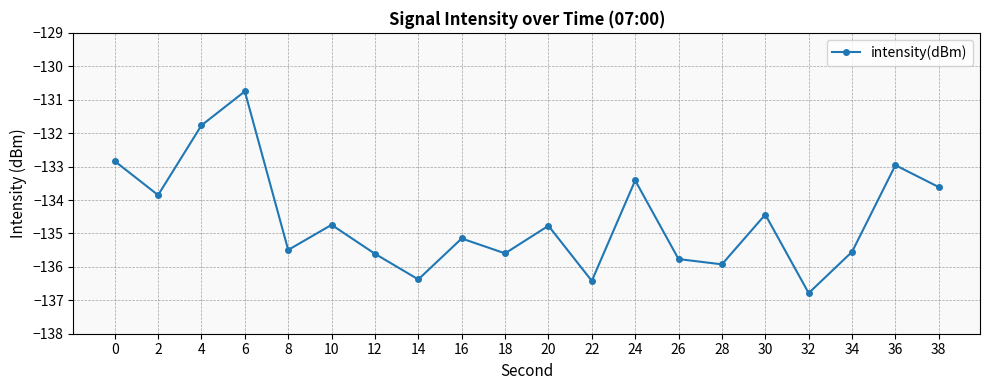

What is the minimum value shown in the chart?

-136.8